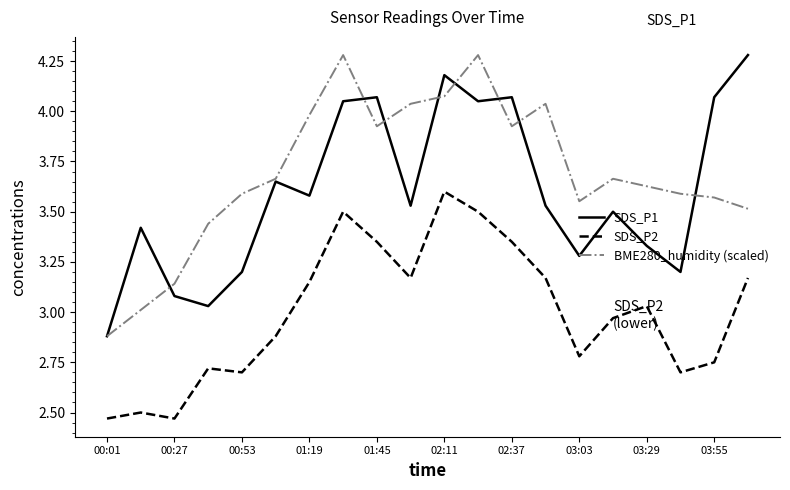

Which series has the largest total across all categories?

BME280_humidity (scaled)